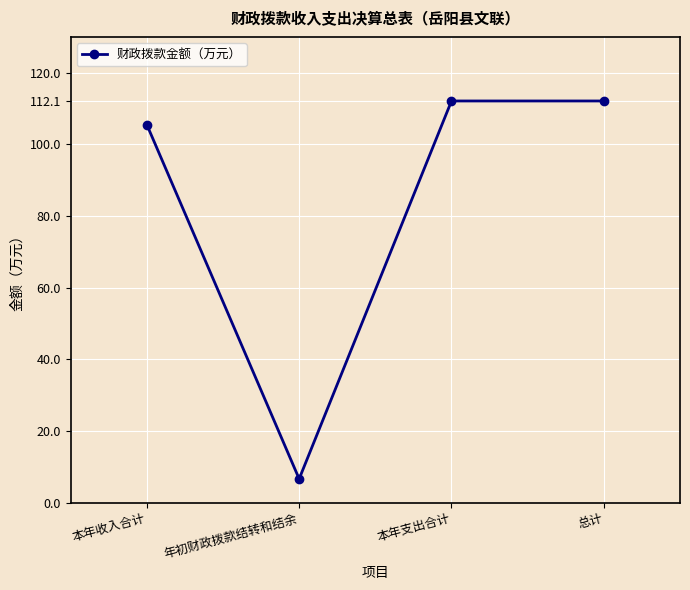

Reading left to right, what are all the values shown in this chart?

本年收入合计=105.5	年初财政拨款结转和结余=6.6	本年支出合计=112.1	总计=112.1